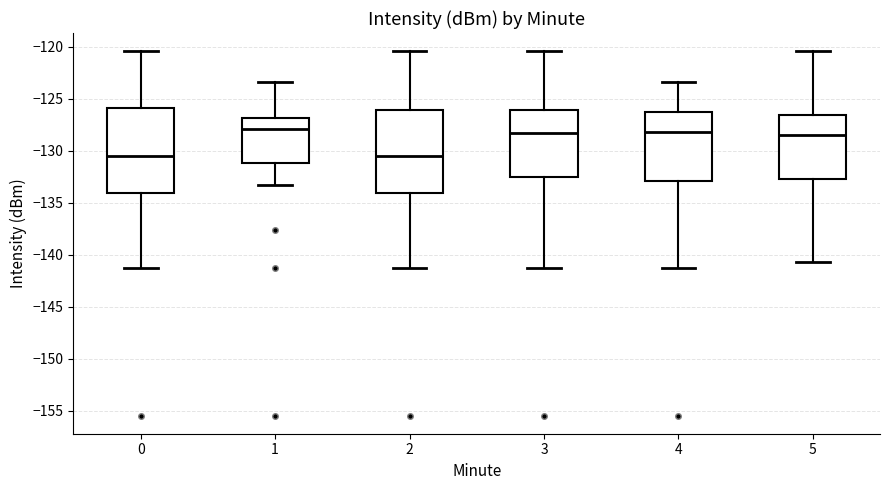

Reading left to right, transcribe this box plot: for each box, give where its median line is, the range the box spans, and where its two whiskers end, as read against the y-axis. The values are not printed on the chart, so give them approximately, as read against the axis.

0: median -130.5, box -134.0 to -126.0, whiskers -141.5 to -120.5
1: median -128.0, box -131.0 to -127.0, whiskers -133.5 to -123.5
2: median -130.5, box -134.0 to -126.0, whiskers -141.5 to -120.5
3: median -128.5, box -132.5 to -126.0, whiskers -141.5 to -120.5
4: median -128.0, box -133.0 to -126.5, whiskers -141.5 to -123.5
5: median -128.5, box -133.0 to -126.5, whiskers -140.5 to -120.5